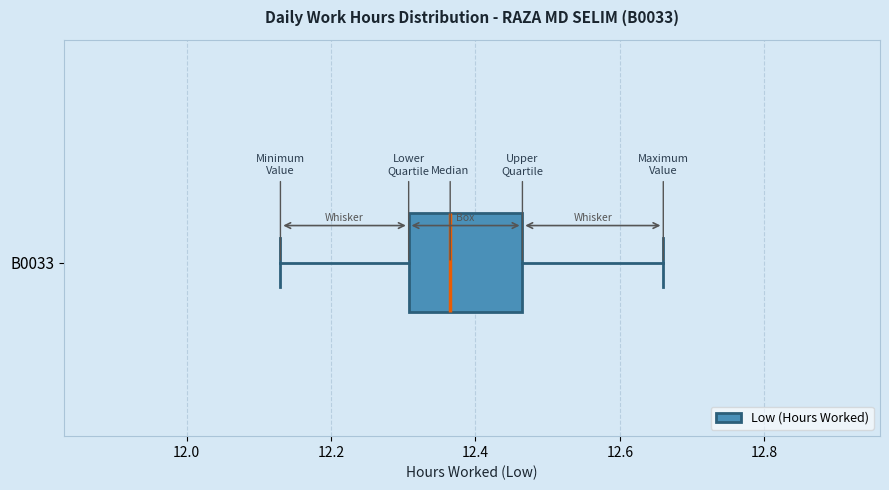

Read this box plot against the x-axis: the position of the median line, the range covered by the box, and the ends of both whiskers. The values are not printed on the chart, so give them approximately, as read against the axis.

median 12.36, box 12.30 to 12.46, whiskers 12.14 to 12.66